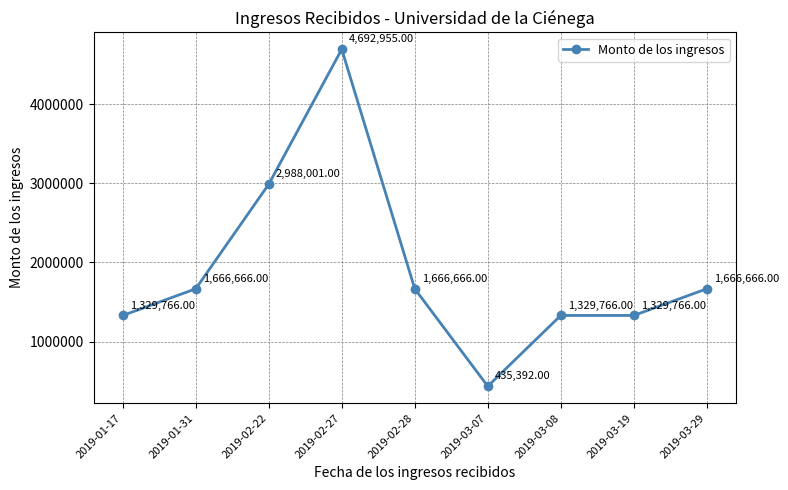

At which label is the value closest to 2564173?

2019-02-22